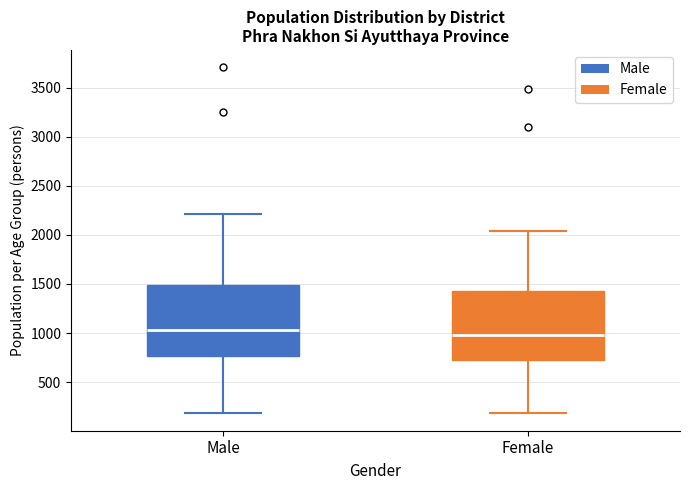

Where is the upper edge of the box for Female on the y-axis? The values are not printed on the chart, so give them approximately, as read against the axis.

1450